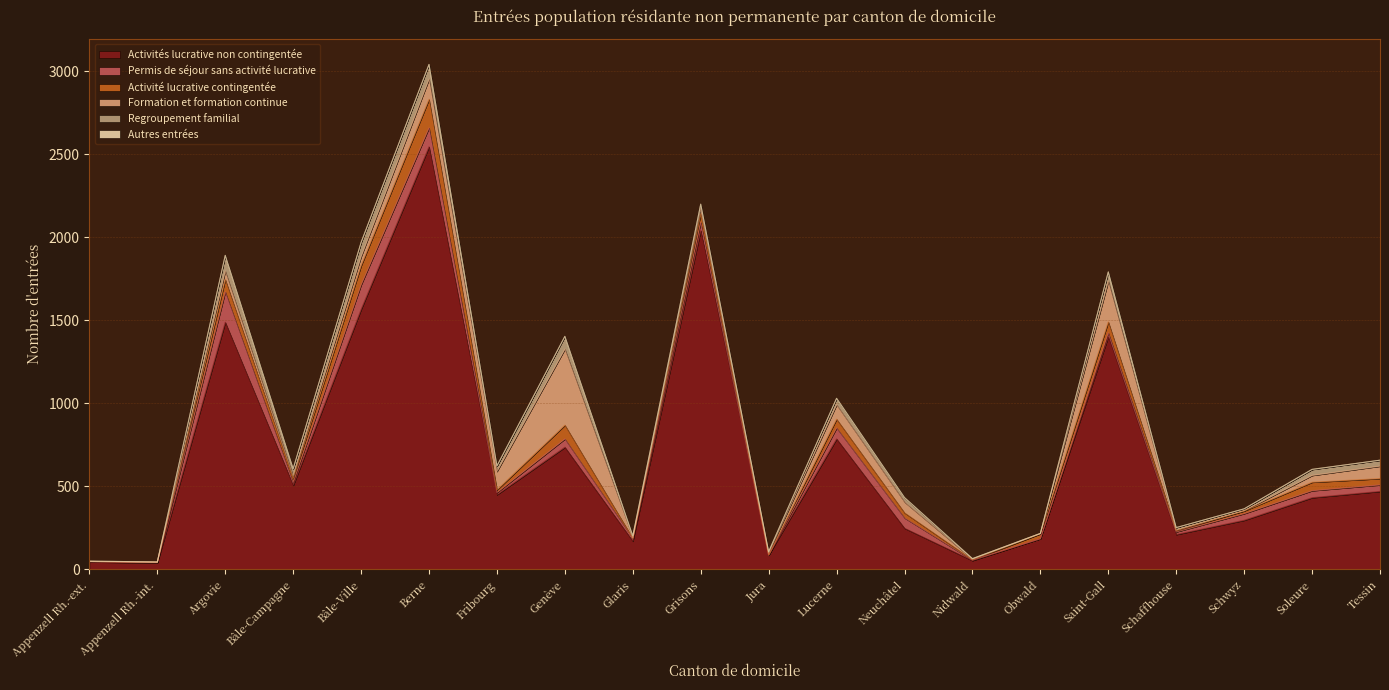

Which has a higher value, Nidwald or Neuchâtel?

Neuchâtel